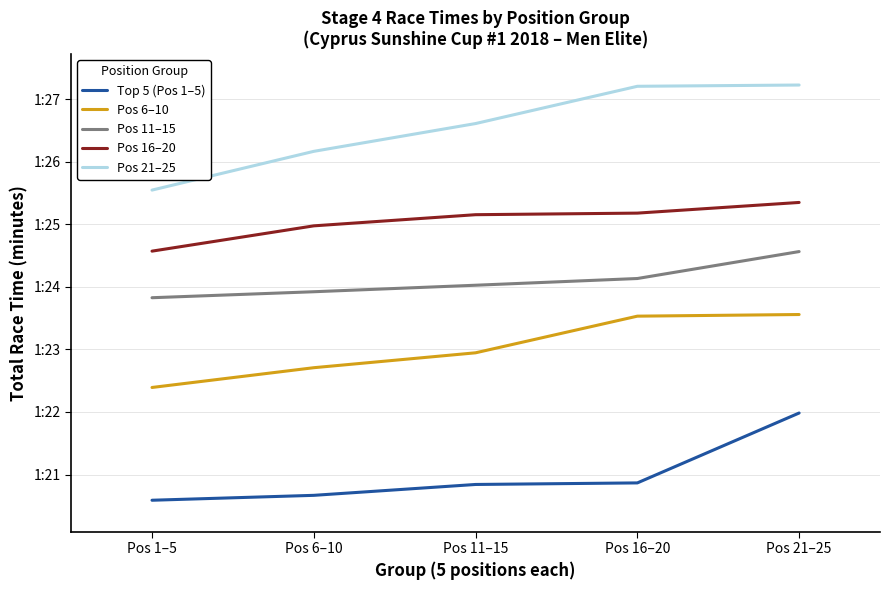

The Top 5 (Pos 1–5) series shows 80.8 at Pos 11–15. True or false?

True